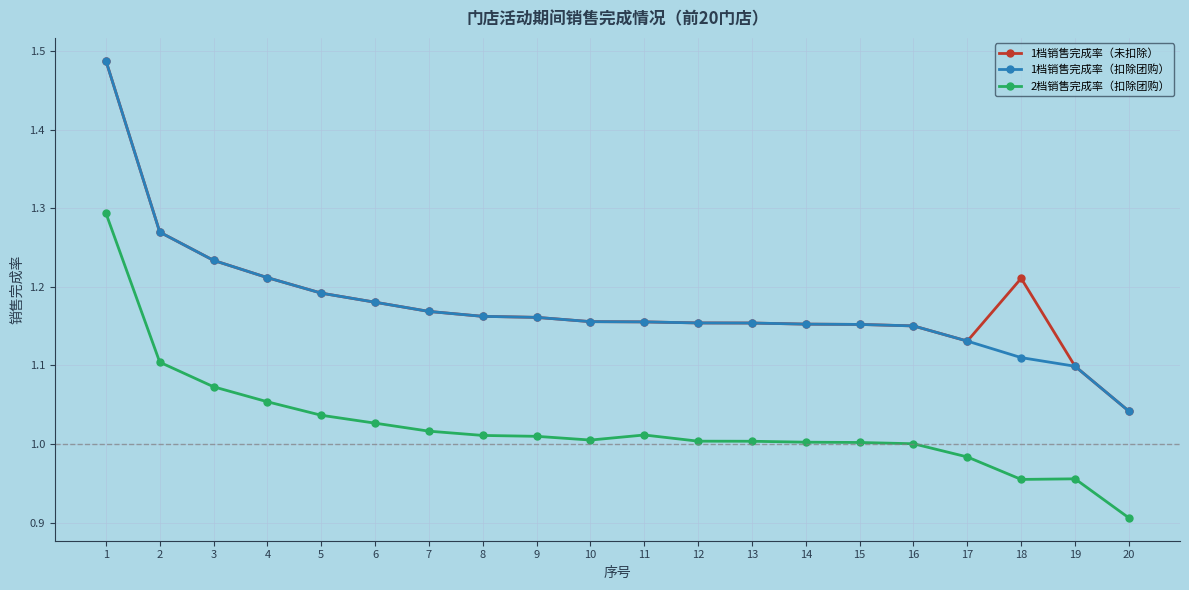

How many lines are shown in the chart?

3